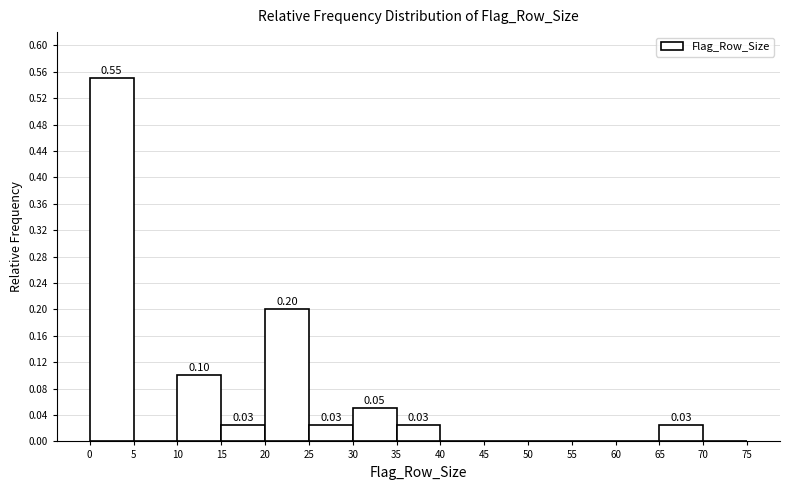

Which range on the x-axis has the tallest bar?

0 to 5